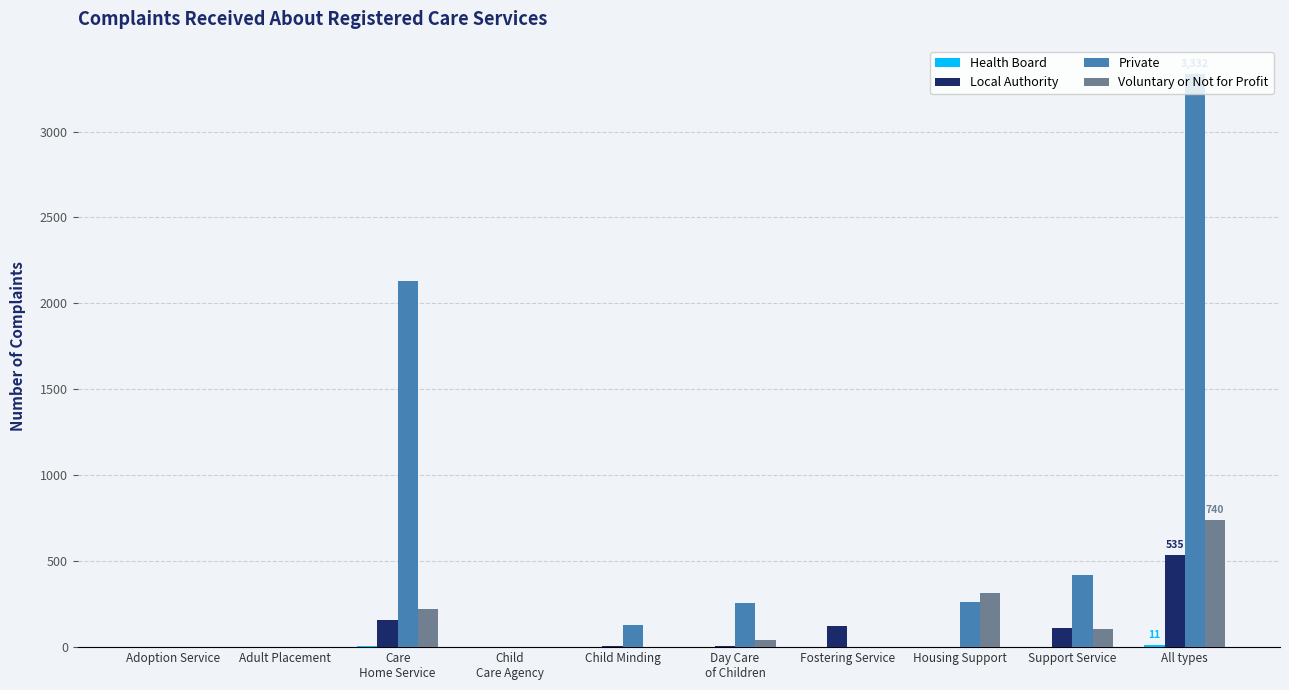

Which series has the largest total across all categories?

Private